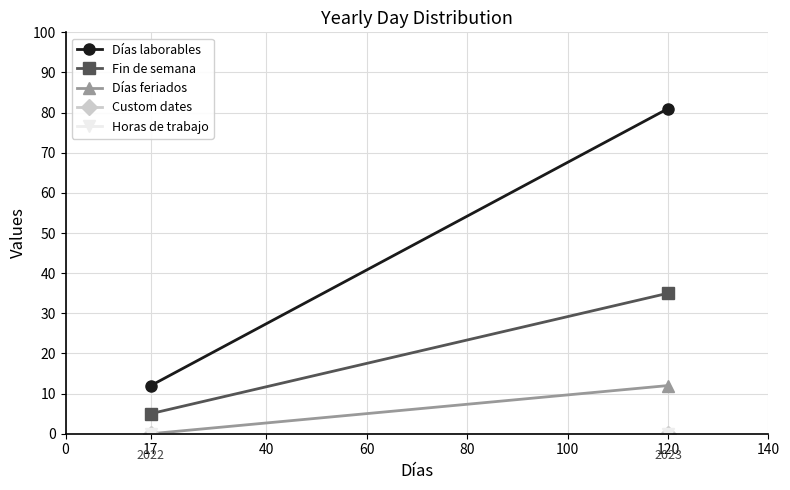

Which series has the largest range (max minus min)?

Días laborables